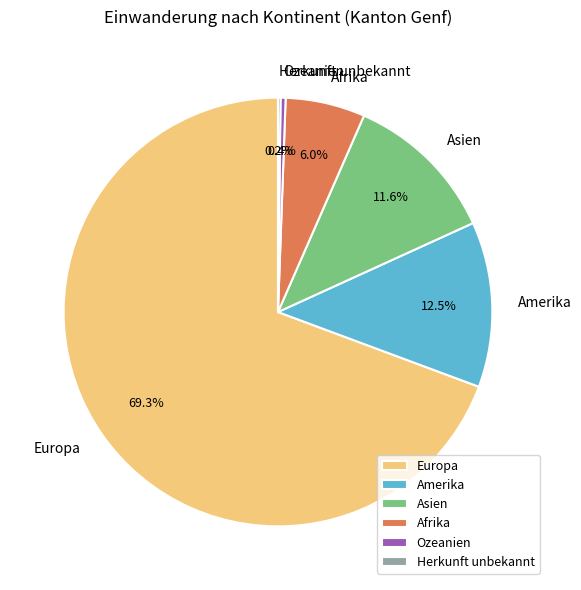

Which category has the biggest portion of the pie?

Europa